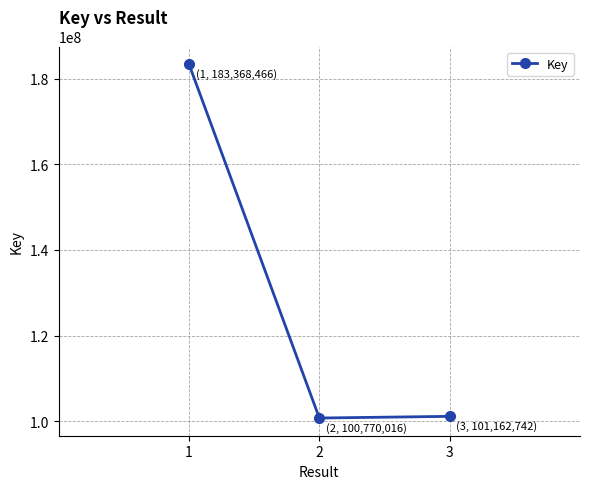

What is the change in value from 1 to 2?

-82598450